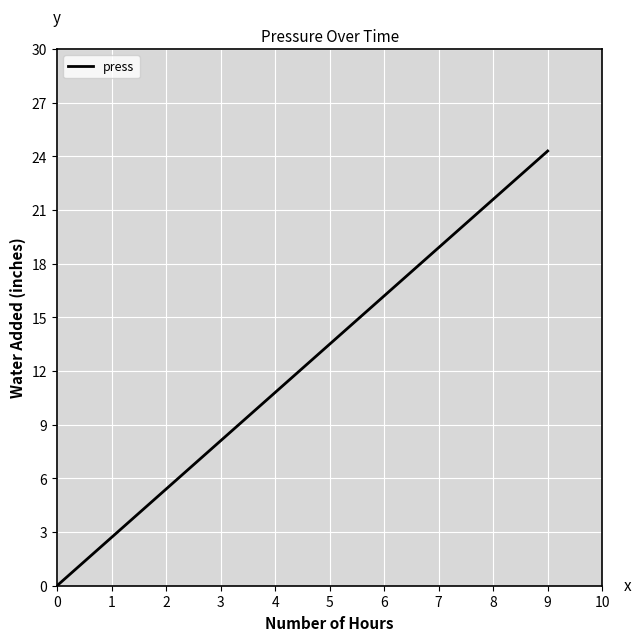

Which has a higher value, 8 or 4?

8